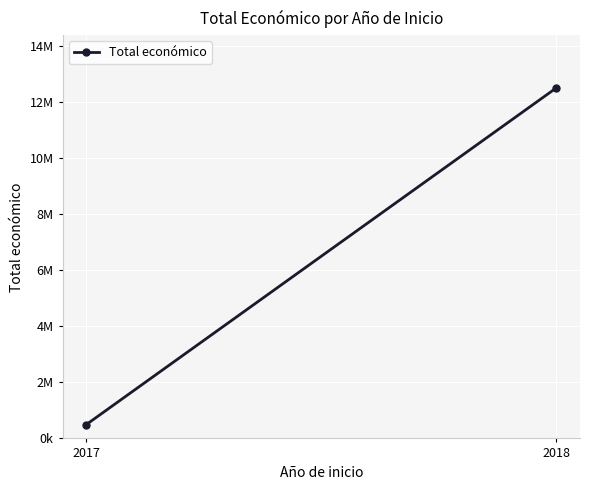

Read the value at 2018, to the nearest 10.

12508460